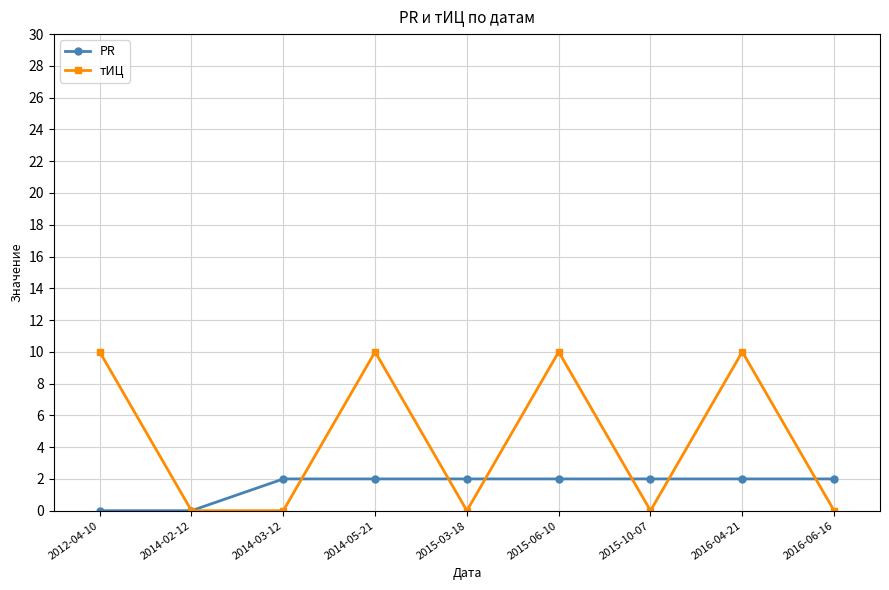

Rank the series by their average value, from highest to lowest.

тИЦ, PR